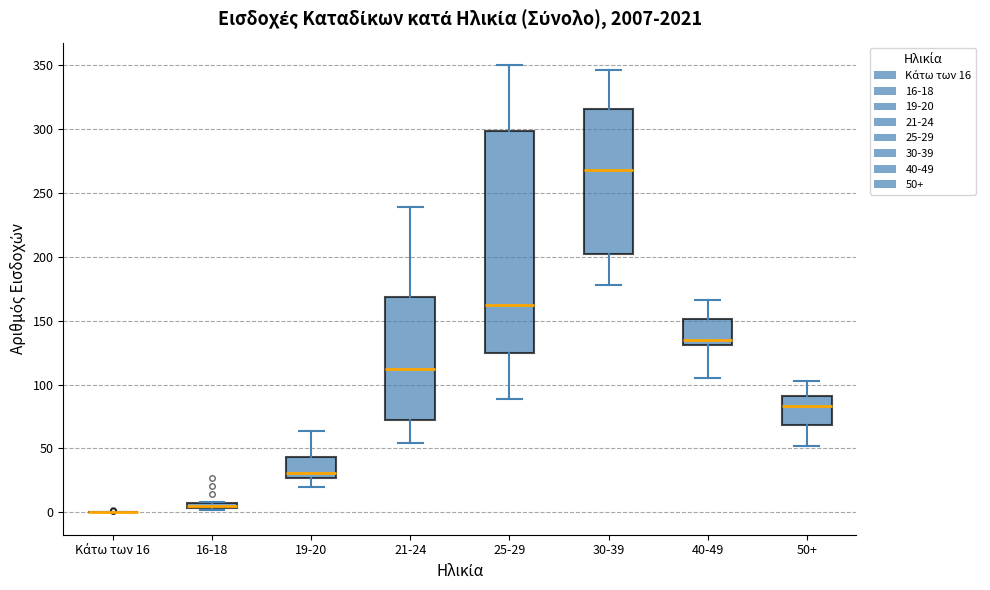

Where does the lower whisker of the box for 25-29 end on the y-axis? The values are not printed on the chart, so give them approximately, as read against the axis.

90